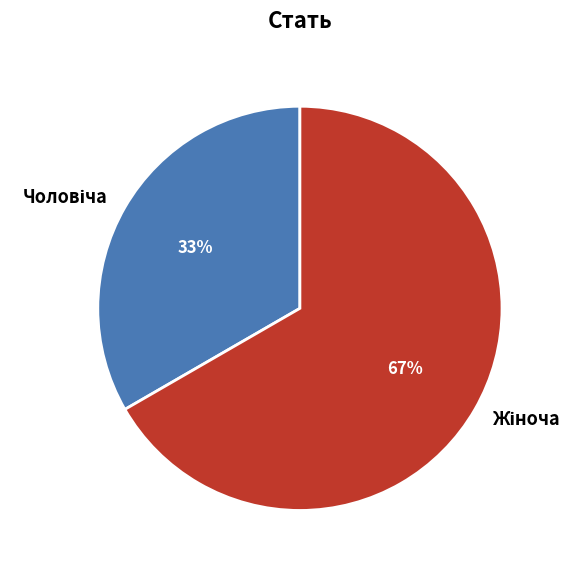

To the nearest percent, what is the average slice percentage?

50%